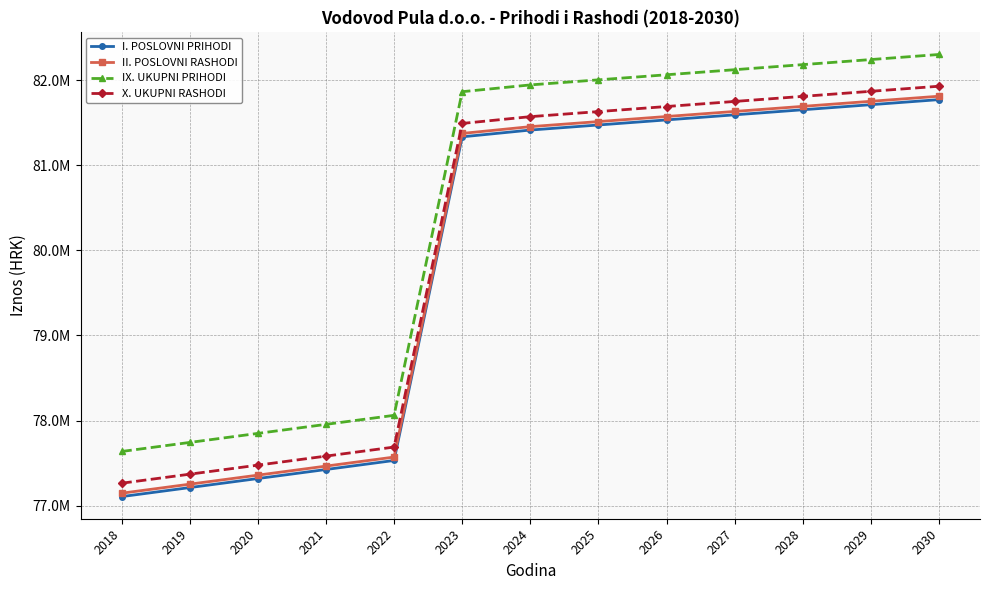

True or false: X. UKUPNI RASHODI and IX. UKUPNI PRIHODI cross at least once.

False